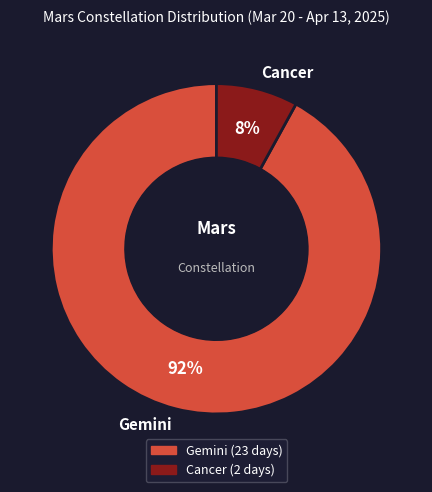

What percentage is the Gemini slice, to the nearest percent?

92%